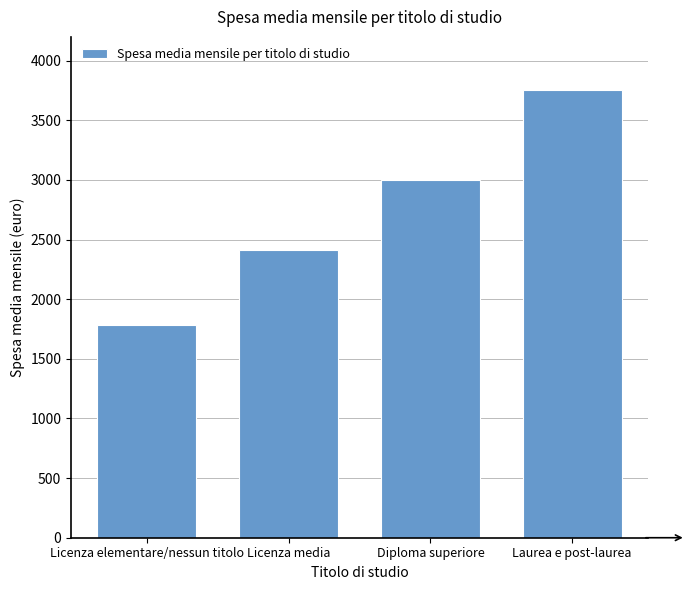

Reading right to left, list all the values displayed in this chart.

3756.1	2998.2	2416.1	1782.6